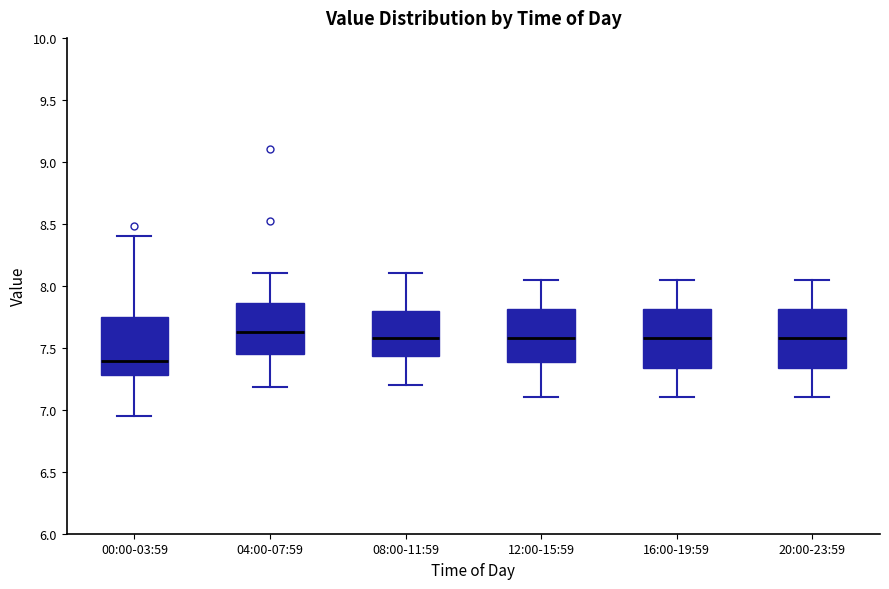

Which box's median line is the highest?

04:00-07:59